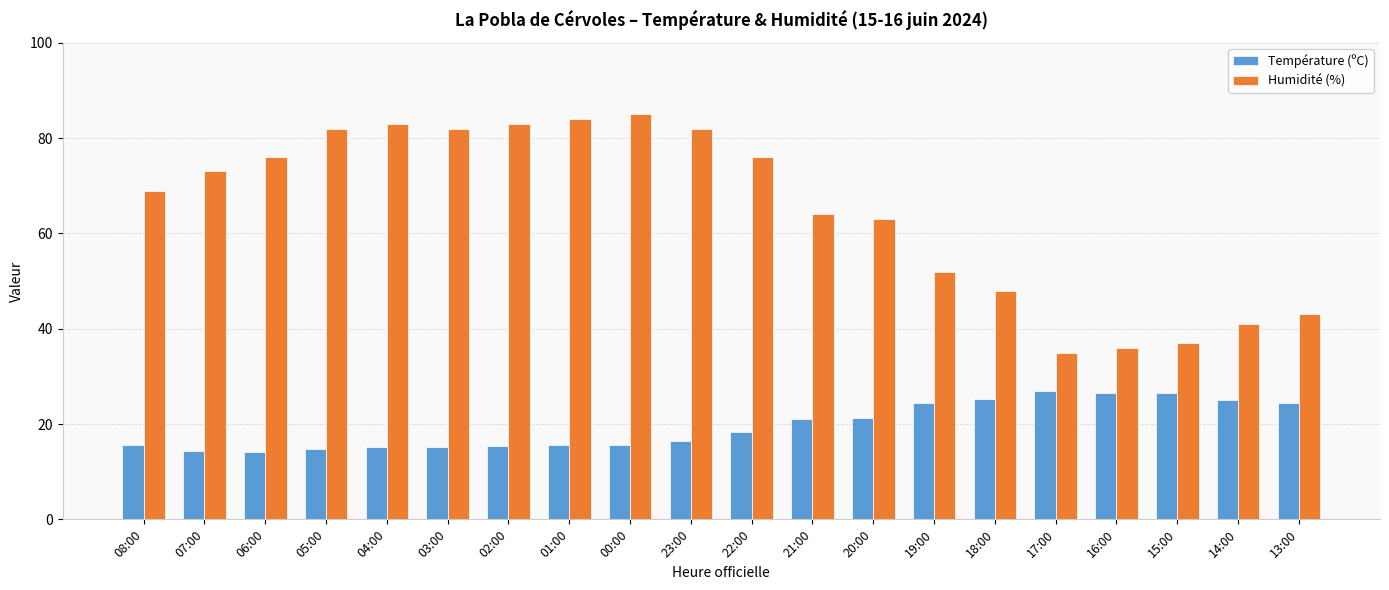

At which label is Humidité (%) closest to 60?

20:00